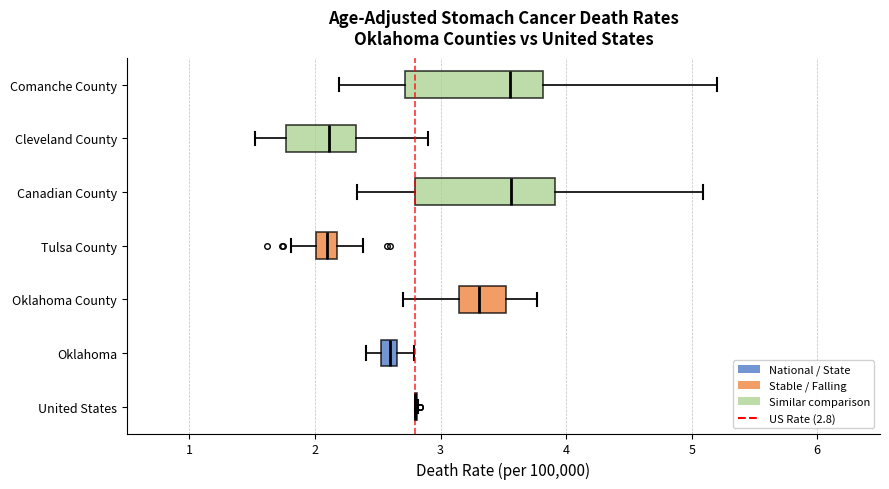

Where does the right whisker of the box for Oklahoma end on the x-axis? The values are not printed on the chart, so give them approximately, as read against the axis.

2.8